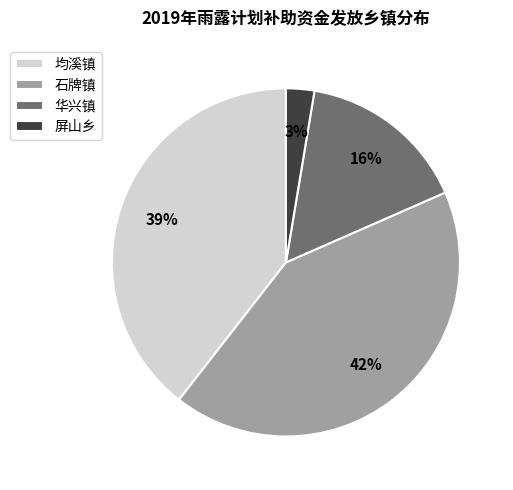

Is the sum of 华兴镇 and 石牌镇 greater than half?

Yes